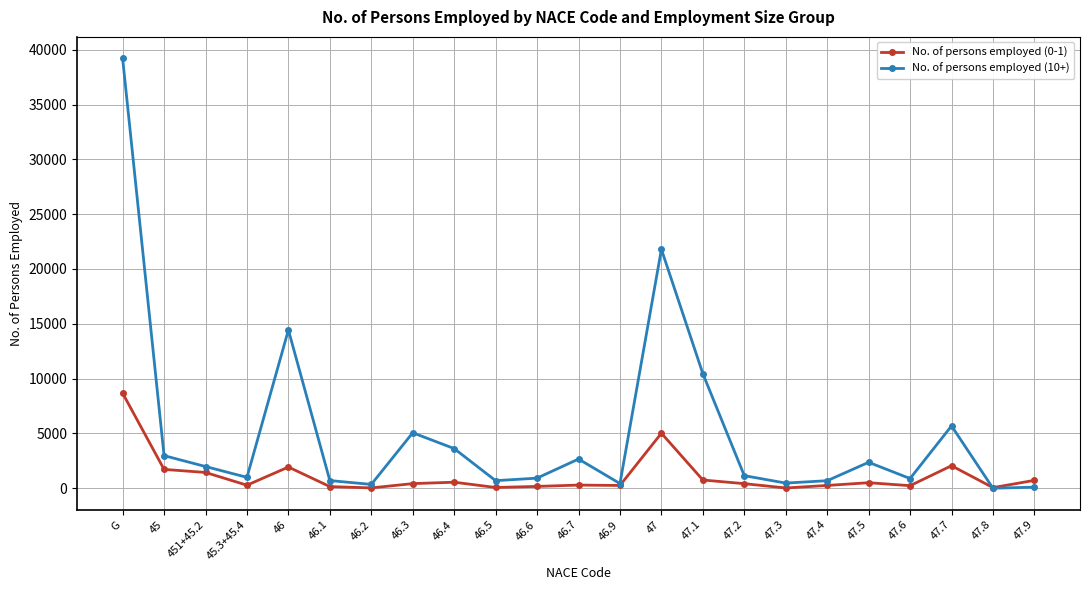

True or false: No. of persons employed (0-1) has more than 2 points higher than both neighbors.

True